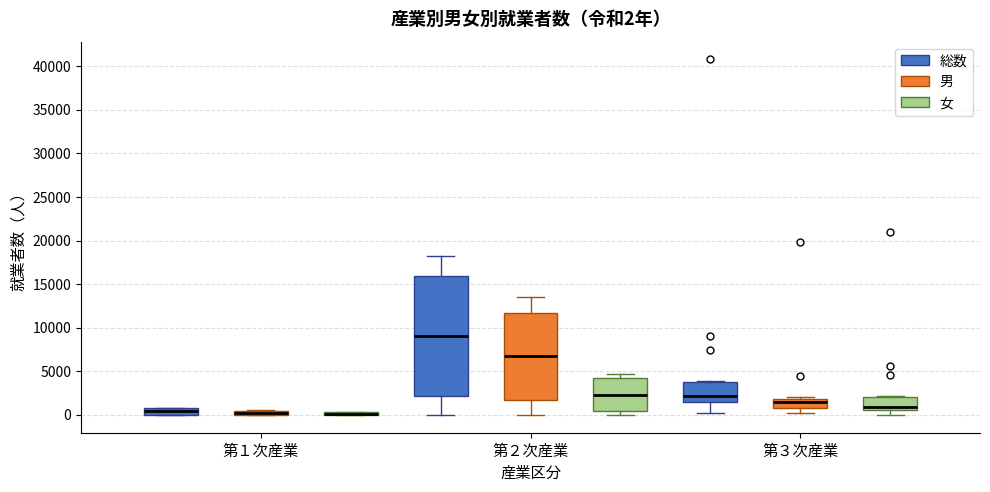

Comparing the boxes themselves (not the whiskers), which one is the tallest?

第２次産業 (総数)